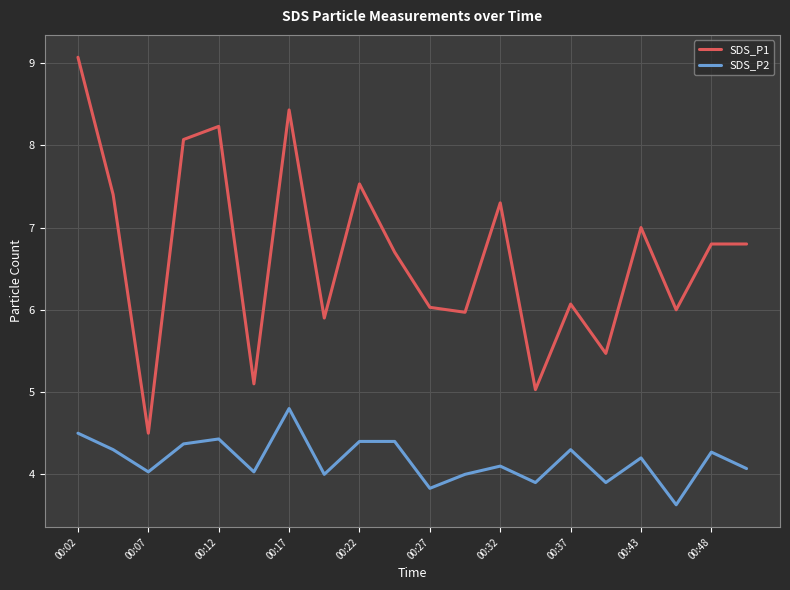

Rank the series by their maximum value, from highest to lowest.

SDS_P1, SDS_P2